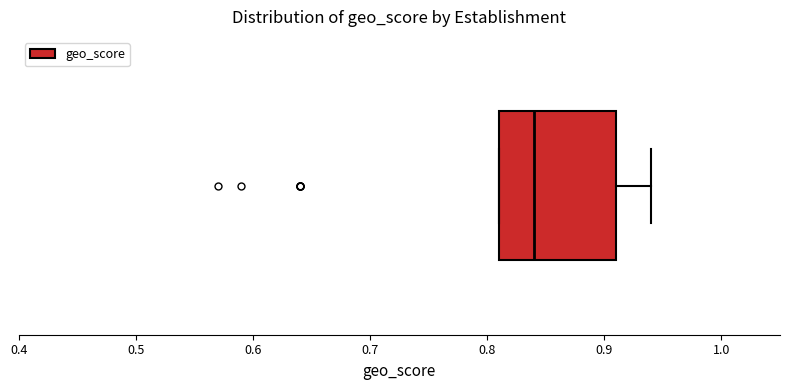

Read this box plot against the x-axis: the position of the median line, the range covered by the box, and the ends of both whiskers. The values are not printed on the chart, so give them approximately, as read against the axis.

median 0.84, box 0.81 to 0.91, whiskers 0.81 to 0.94